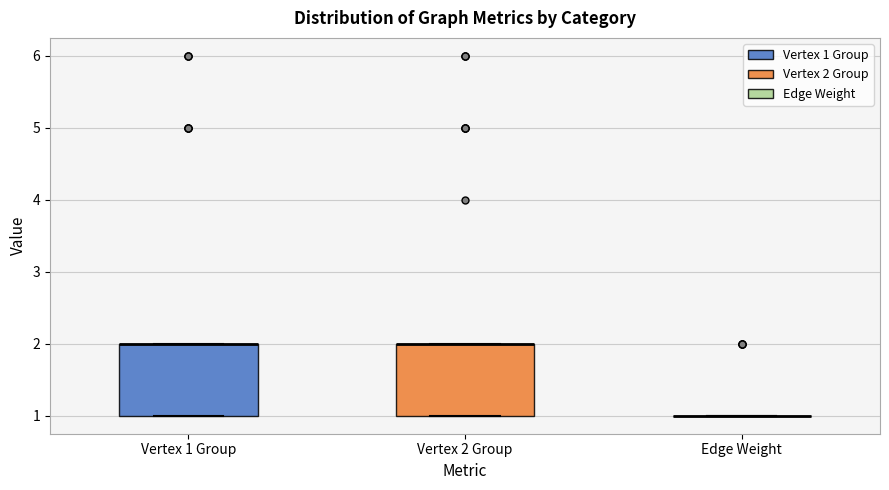

Reading left to right, transcribe this box plot: for each box, give where its median line is, the range the box spans, and where its two whiskers end, as read against the y-axis. The values are not printed on the chart, so give them approximately, as read against the axis.

Vertex 1 Group: median 2 (drawn on the box's upper edge), box 1 to 2, whiskers 1 to 2
Vertex 2 Group: median 2 (drawn on the box's upper edge), box 1 to 2, whiskers 1 to 2
Edge Weight: box collapsed to a line at 1, whiskers 1 to 1